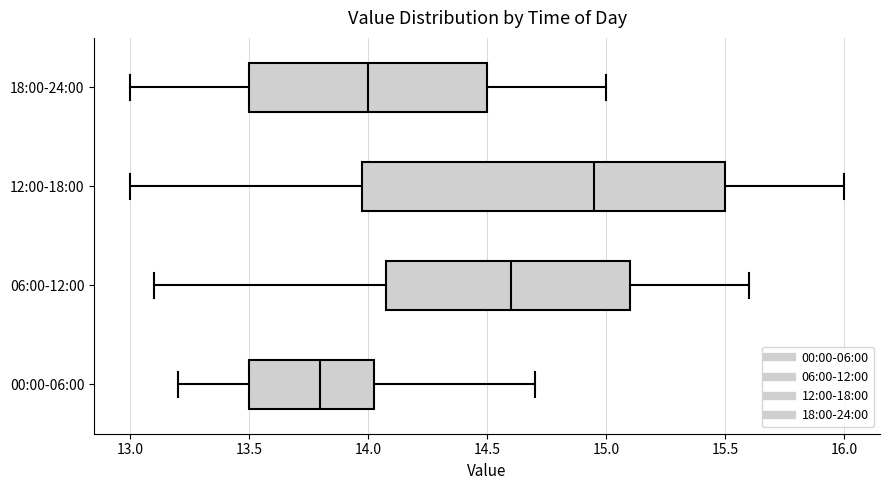

Where is the right edge of the box for 00:00-06:00 on the x-axis? The values are not printed on the chart, so give them approximately, as read against the axis.

14.05